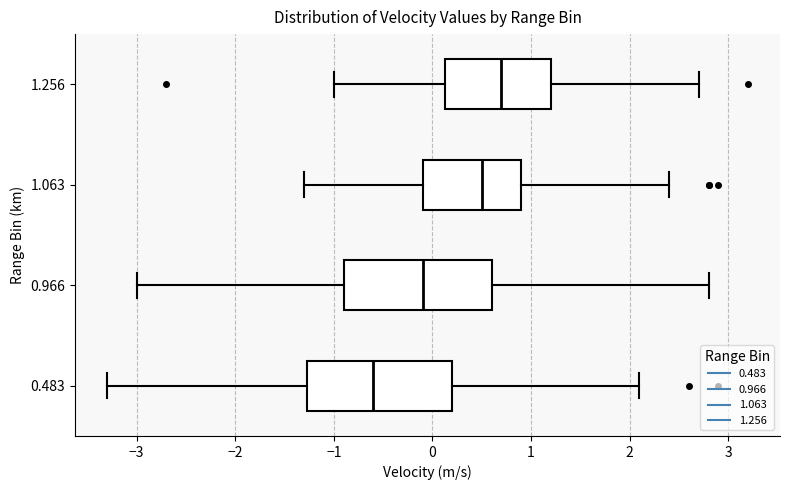

Reading bottom to top, read every box against the x-axis: the position of its median line, the range the box covers, and the ends of its whiskers. The values are not printed on the chart, so give them approximately, as read against the axis.

0.483: median -0.6, box -1.3 to 0.2, whiskers -3.3 to 2.1
0.966: median -0.1, box -0.9 to 0.6, whiskers -3.0 to 2.8
1.063: median 0.5, box -0.1 to 0.9, whiskers -1.3 to 2.4
1.256: median 0.7, box 0.1 to 1.2, whiskers -1.0 to 2.7